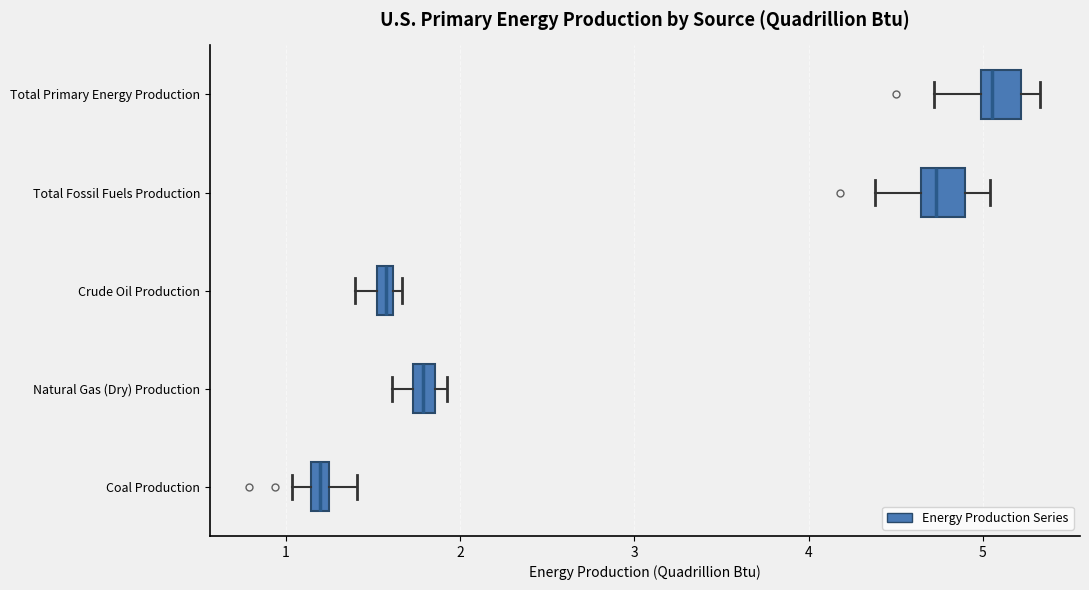

Where does the left whisker of the box for Coal Production end on the x-axis? The values are not printed on the chart, so give them approximately, as read against the axis.

1.0